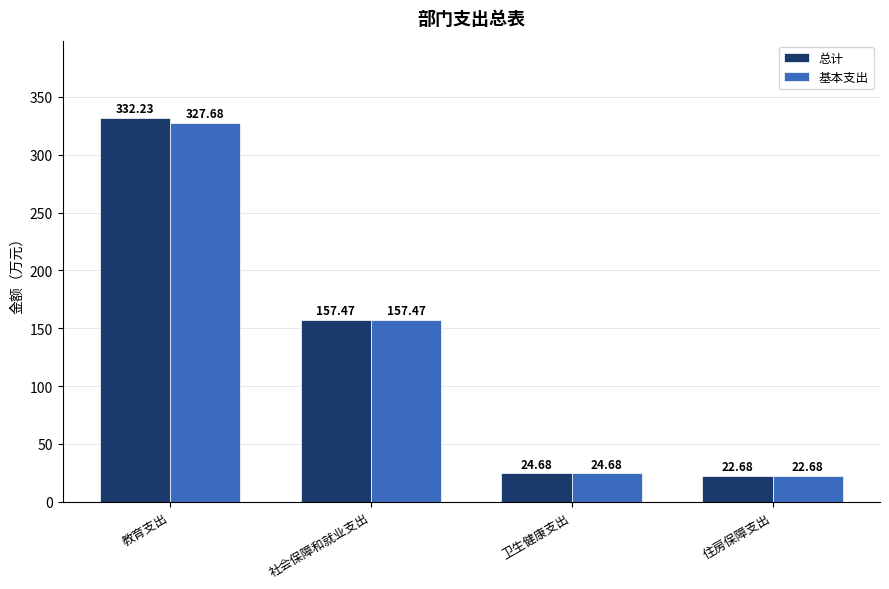

What is the minimum value for 基本支出?

22.7